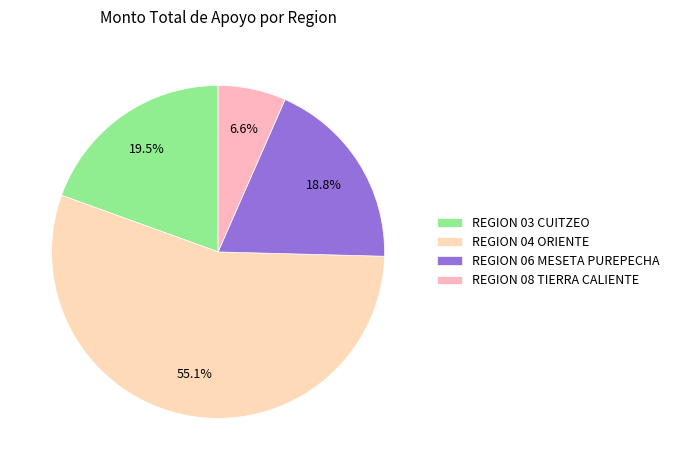

To the nearest percent, what portion does REGION 03 CUITZEO represent?

19%